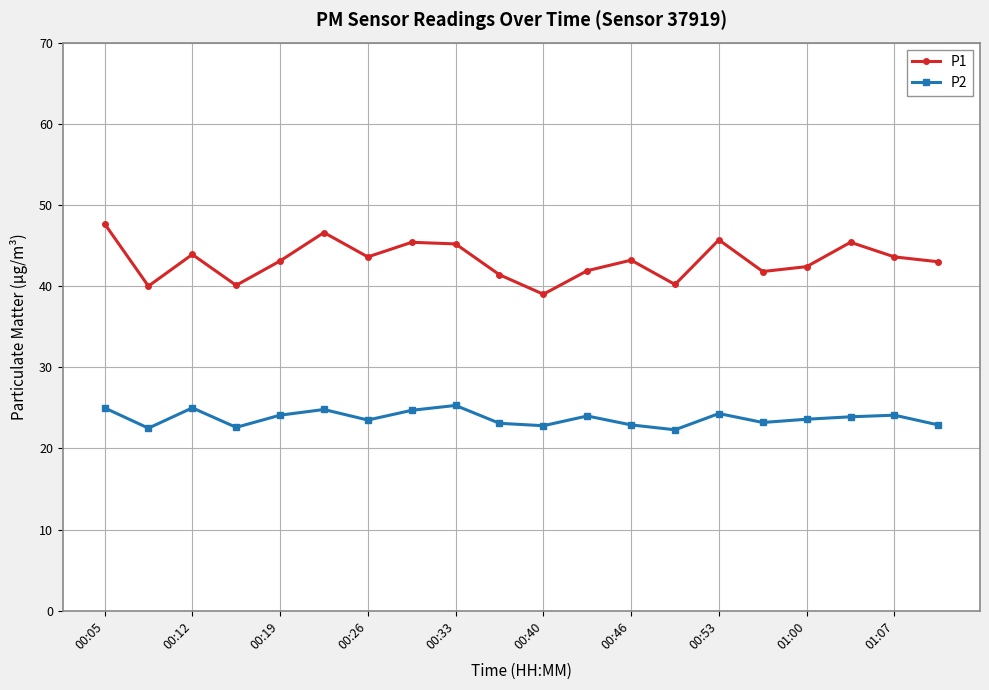

Which series has the largest total across all categories?

P1